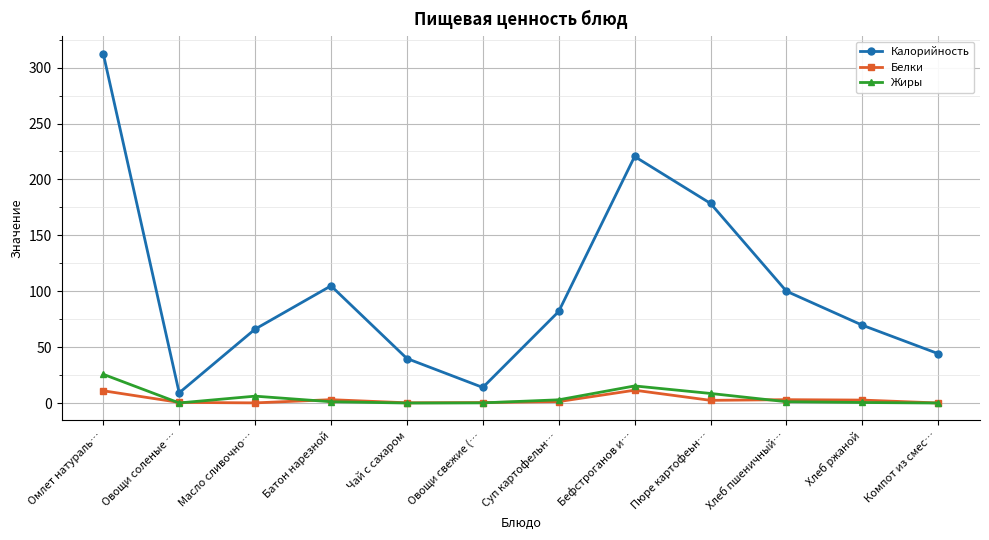

How many distinct data groups are displayed?

3